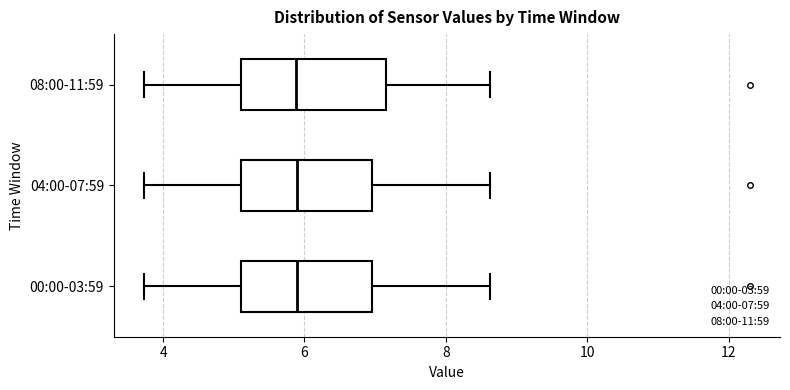

Where does the right whisker of the box for 04:00-07:59 end on the x-axis? The values are not printed on the chart, so give them approximately, as read against the axis.

8.6